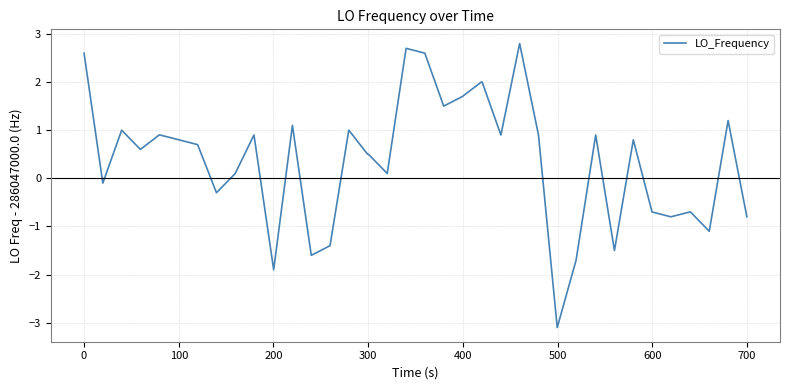

How many series are shown in this chart?

1